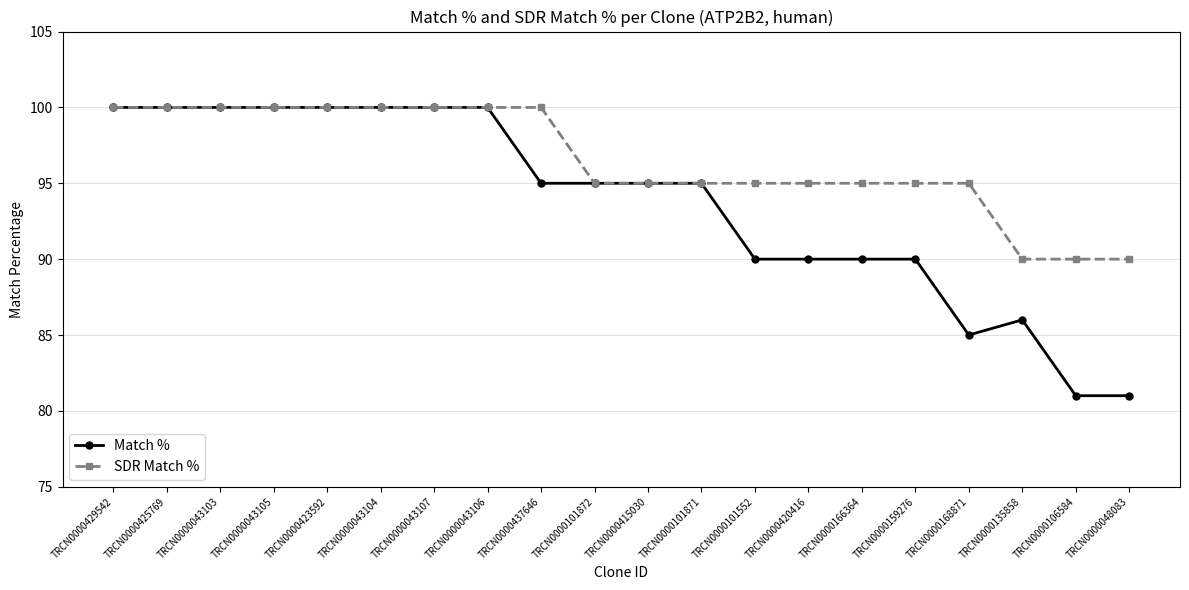

What is the minimum value shown in the chart?

81